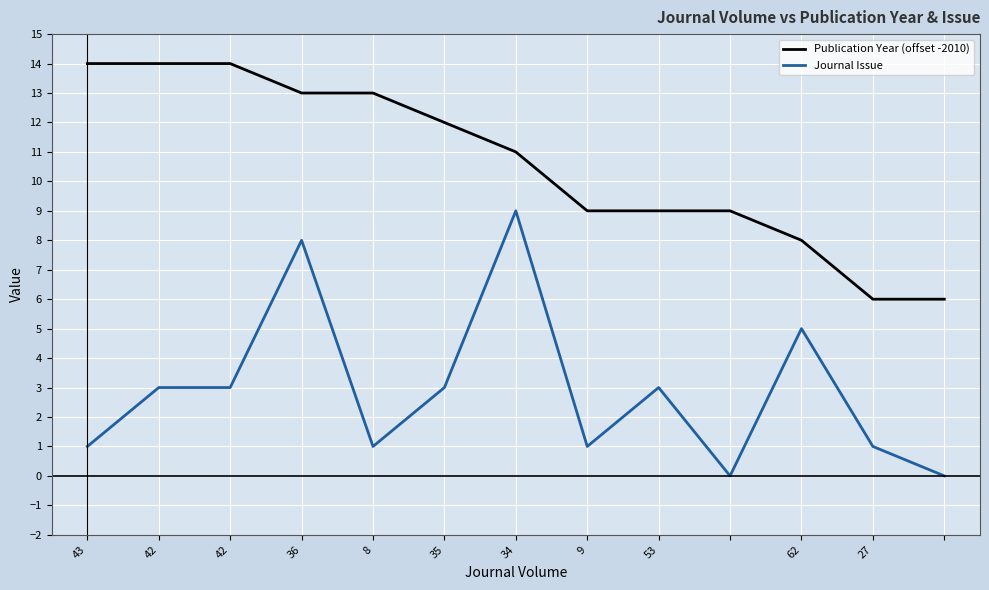

List the series in order of their overall mean, highest first.

Publication Year (offset -2010), Journal Issue